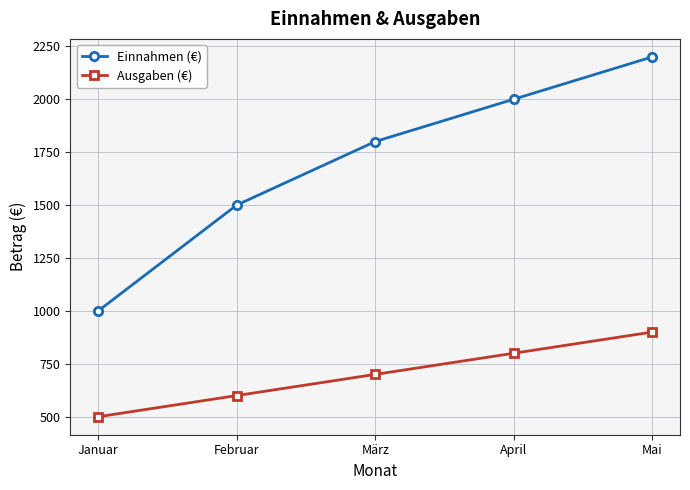

What is the approximate value of Einnahmen (€) at Mai, to the nearest 100?

2200